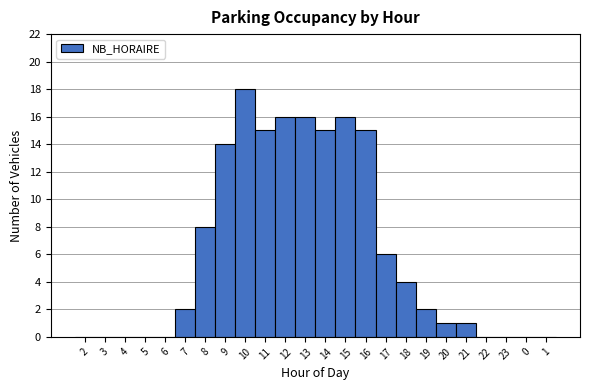

Reading right to left, extract all data points from this chart.

1=0	0=0	23=0	22=0	21=1	20=1	19=2	18=4	17=6	16=15	15=16	14=15	13=16	12=16	11=15	10=18	9=14	8=8	7=2	6=0	5=0	4=0	3=0	2=0